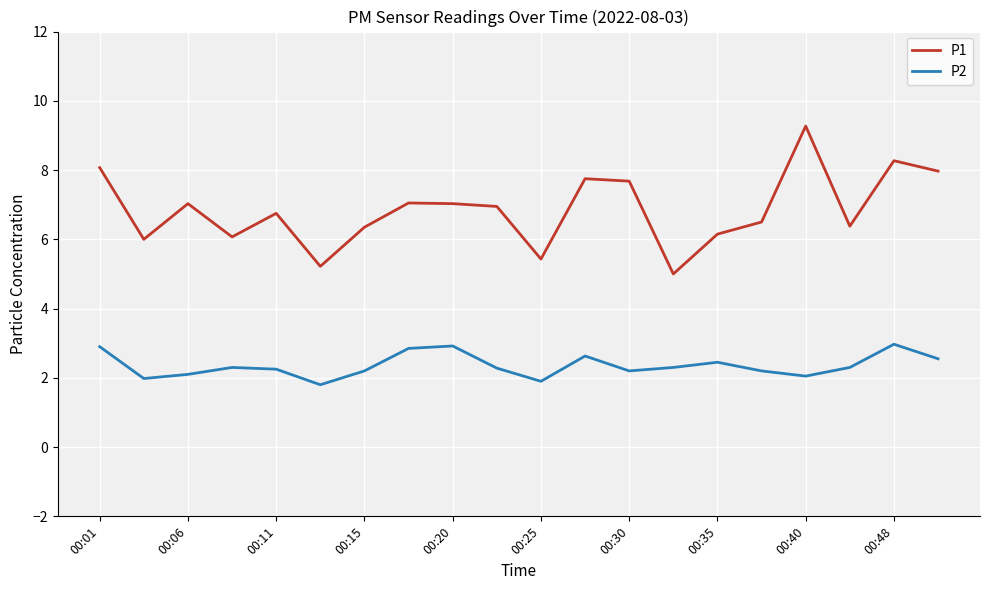

What are all the series names shown in the legend?

P1, P2